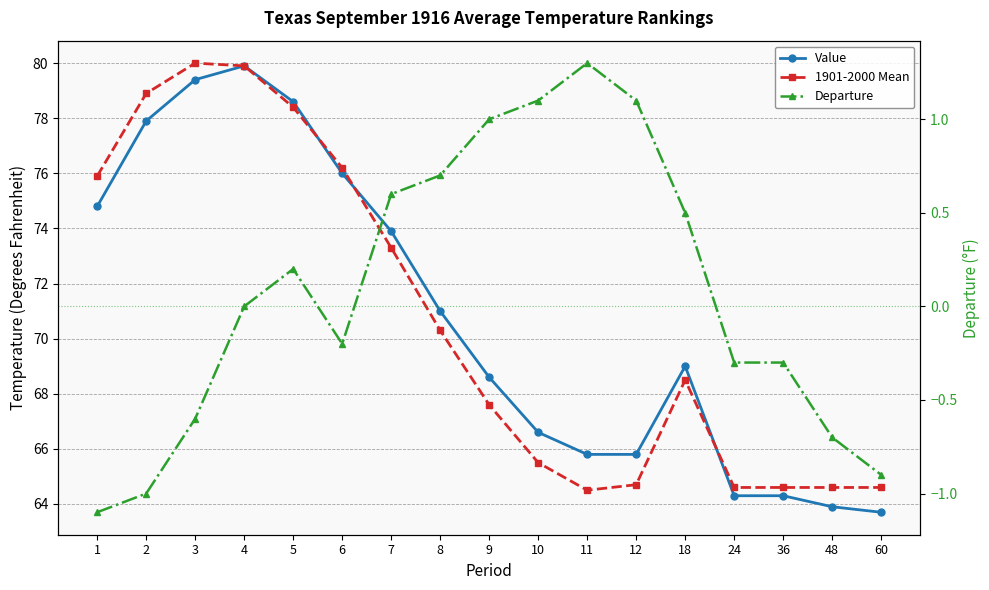

How many interior local peaks does the Departure series have?

2